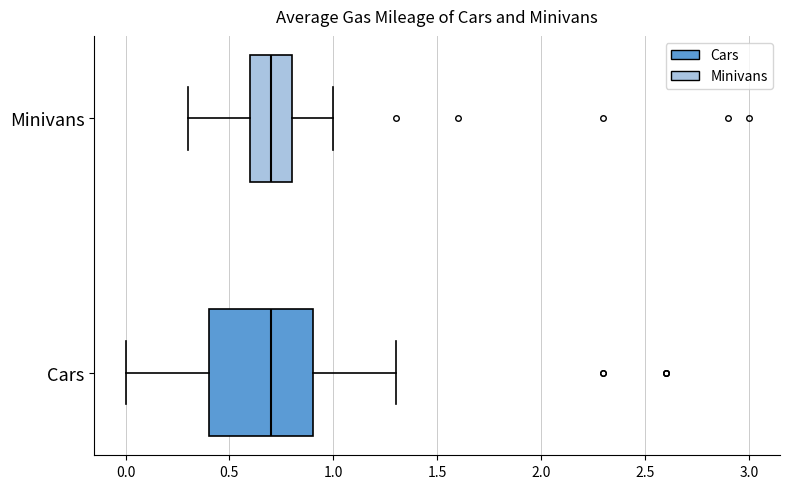

Reading bottom to top, transcribe this box plot: for each box, give where its median line is, the range the box spans, and where its two whiskers end, as read against the x-axis. The values are not printed on the chart, so give them approximately, as read against the axis.

Cars: median 0.7, box 0.4 to 0.9, whiskers 0.0 to 1.3
Minivans: median 0.7, box 0.6 to 0.8, whiskers 0.3 to 1.0